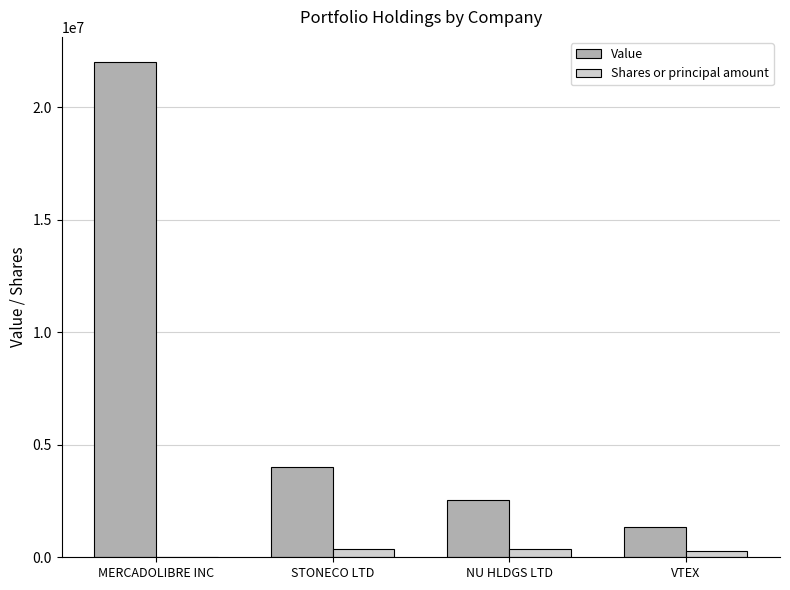

How many series are shown in this chart?

2